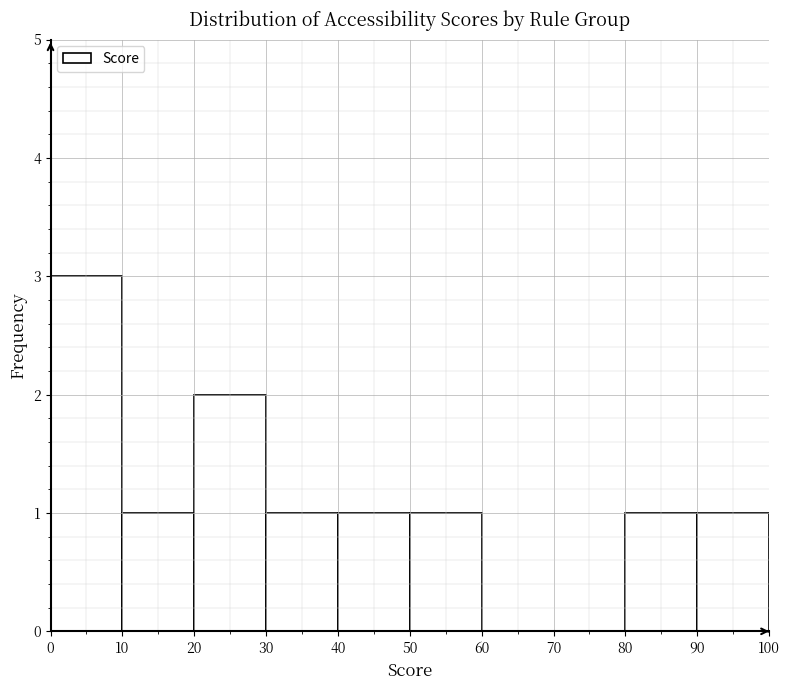

Reading left to right, transcribe this chart: for each bar, give the range it covers on the x-axis and its height. The values are not printed on the chart, so give them approximately, as read against the axis.

0 to 10: 3
10 to 20: 1
20 to 30: 2
30 to 40: 1
40 to 50: 1
50 to 60: 1
60 to 70: 0
70 to 80: 0
80 to 90: 1
90 to 100: 1